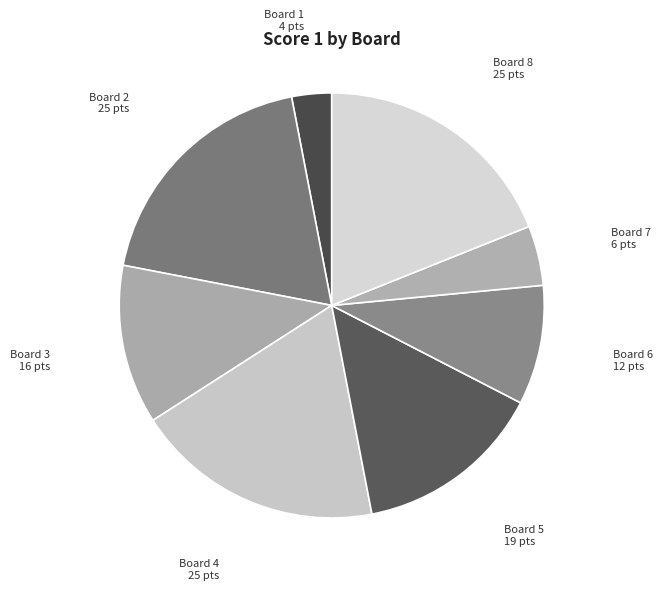

How many slices are in this pie chart?

8